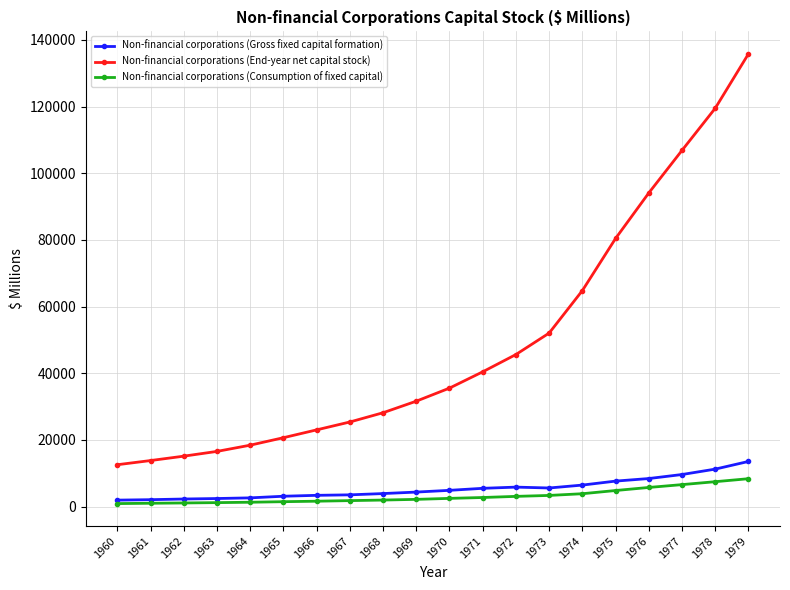

Which series has the largest range (max minus min)?

Non-financial corporations (End-year net capital stock)